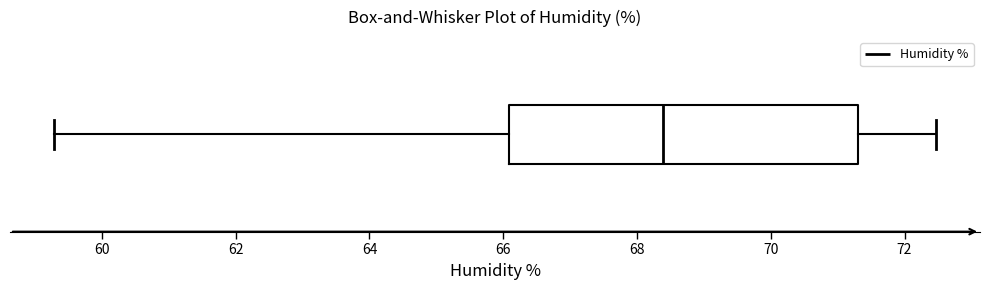

Read this box plot against the x-axis: the position of the median line, the range covered by the box, and the ends of both whiskers. The values are not printed on the chart, so give them approximately, as read against the axis.

median 68.4, box 66.0 to 71.2, whiskers 59.2 to 72.4